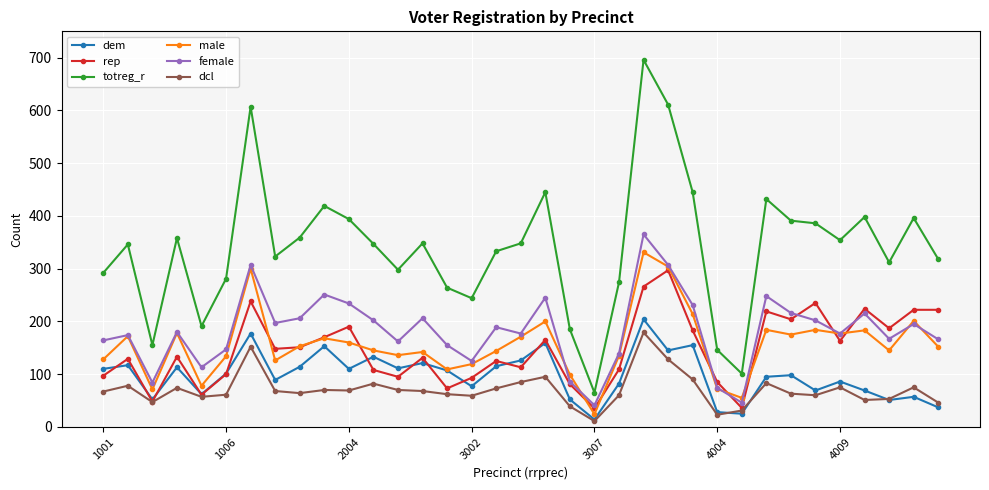

How many categories are shown in the chart?

35